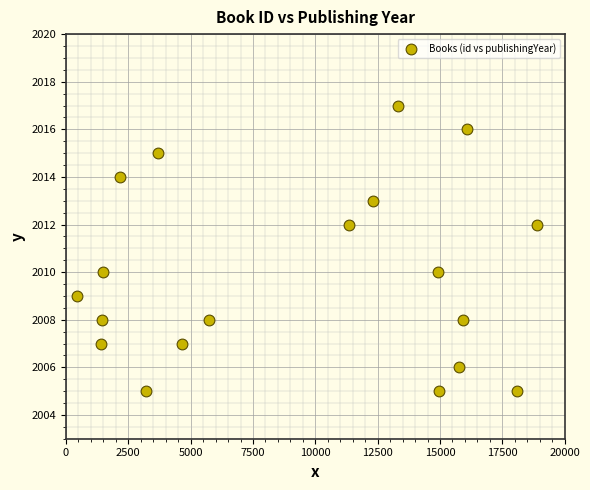

What is the range of X values (max minus min)?

18470